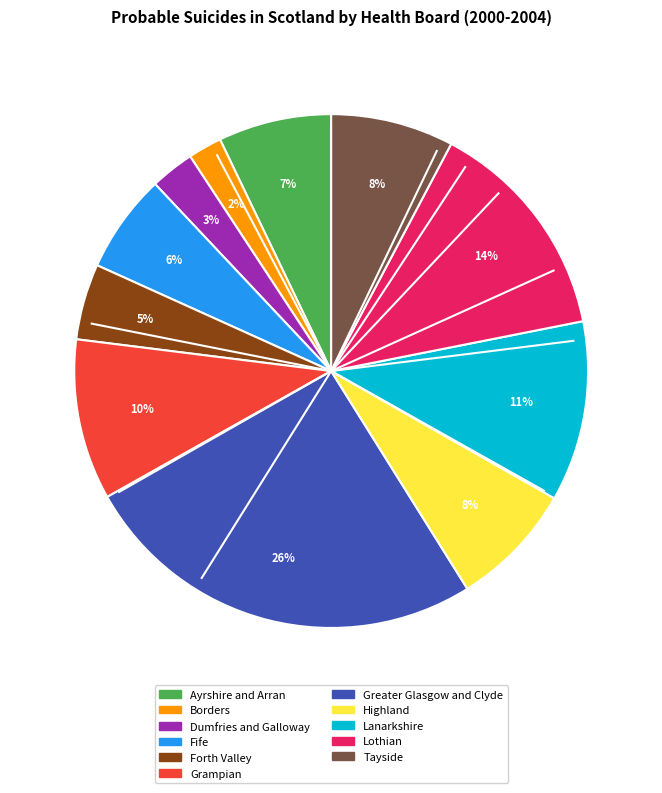

What is the ratio of the value at Fife to the value at Grampian?

0.6